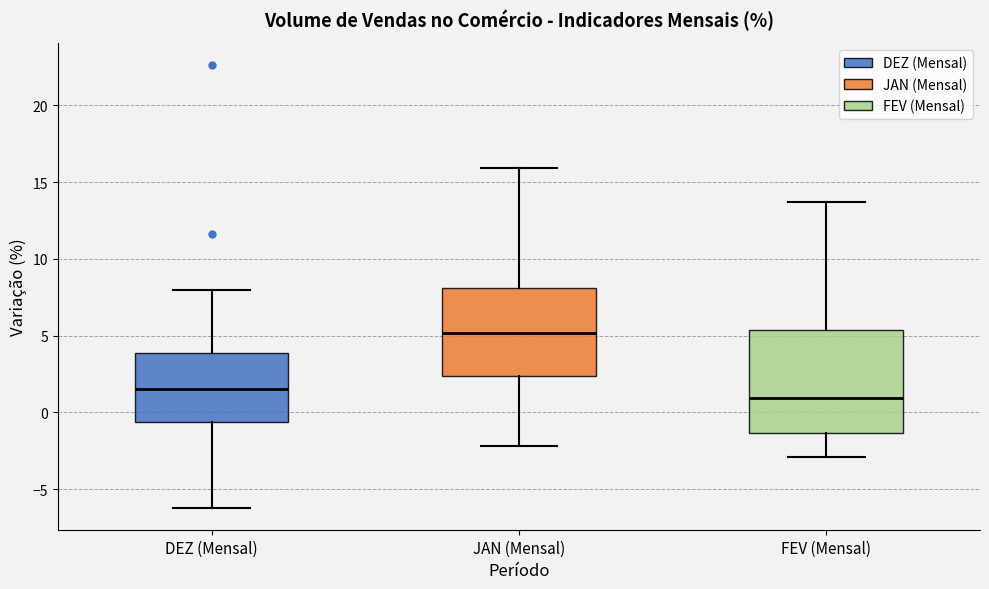

Reading left to right, read every box against the y-axis: the position of its median line, the range the box covers, and the ends of its whiskers. The values are not printed on the chart, so give them approximately, as read against the axis.

DEZ (Mensal): median 1.5, box -0.5 to 4.0, whiskers -6.0 to 8.0
JAN (Mensal): median 5.0, box 2.5 to 8.0, whiskers -2.0 to 16.0
FEV (Mensal): median 1.0, box -1.5 to 5.5, whiskers -3.0 to 13.5